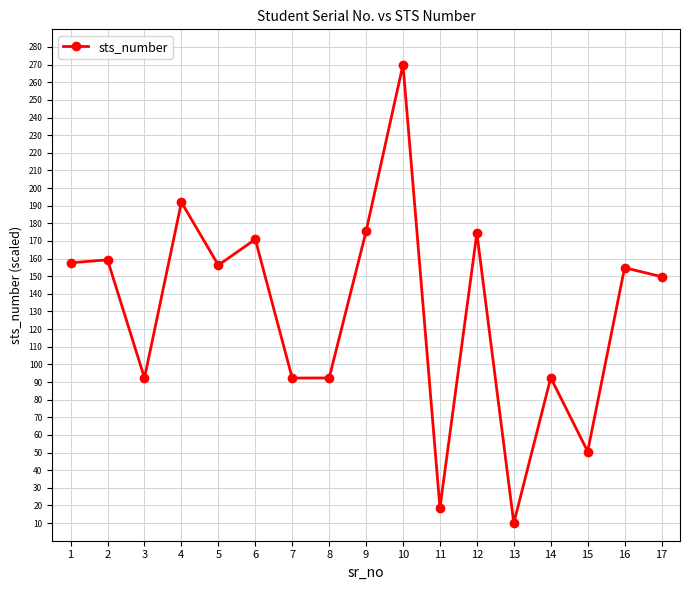

What is the maximum value shown in the chart?

270.0